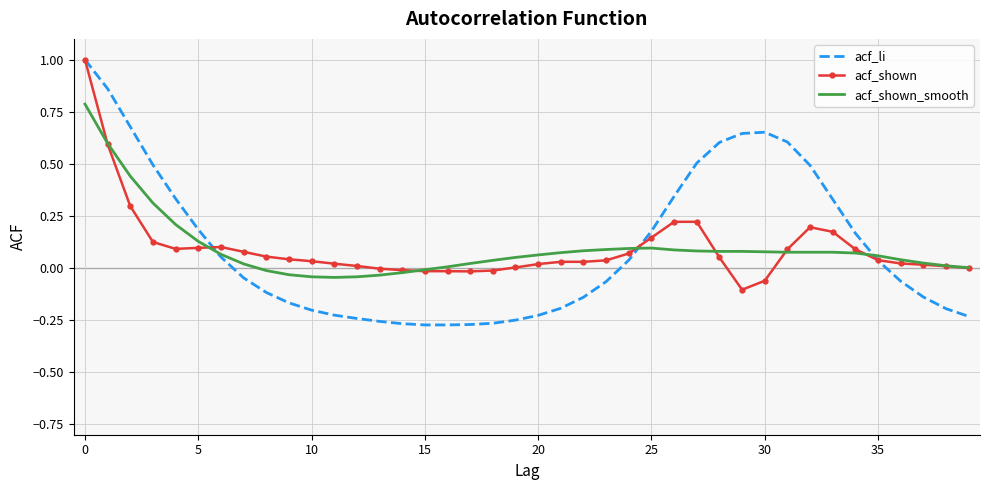

Which series has the widest spread of values?

acf_li